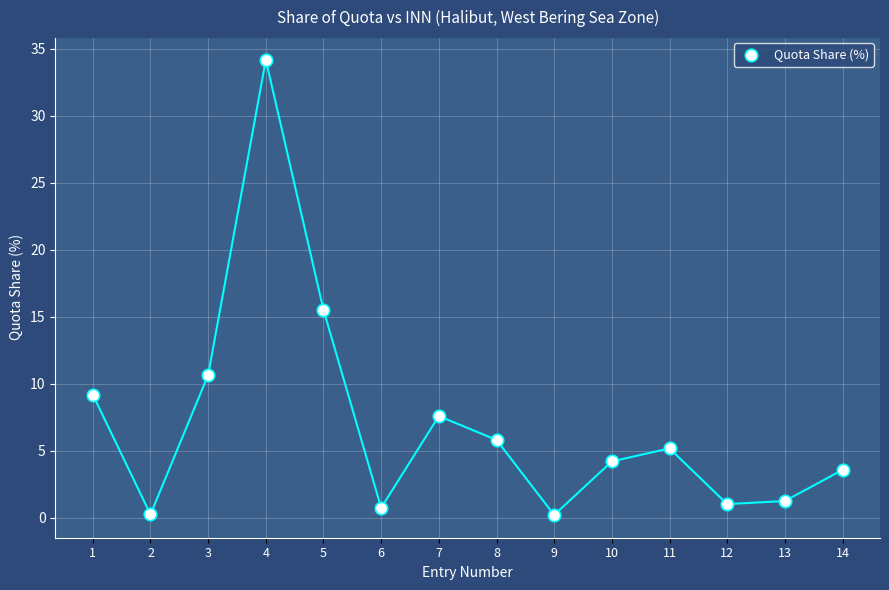

What Y value in the scatter plot is closest to 17?

15.5